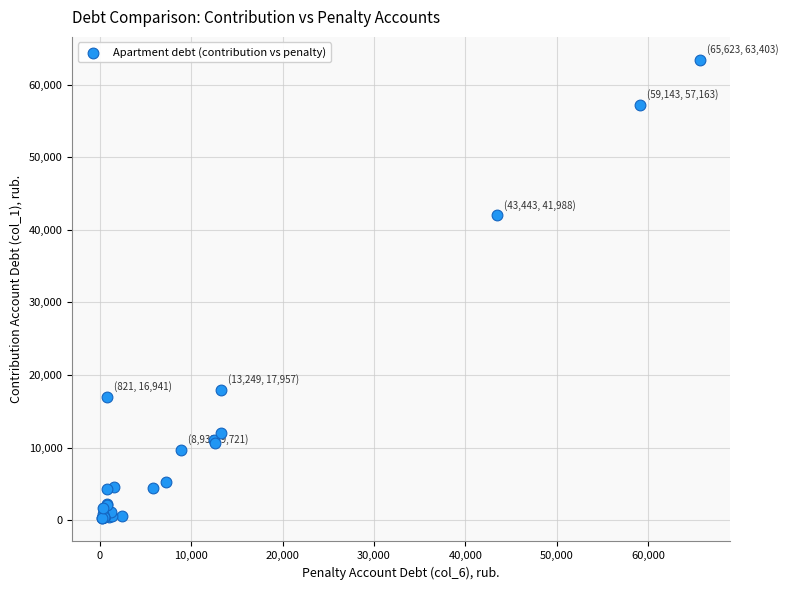

What Y value in the scatter plot is closest to 31830?

41988.5